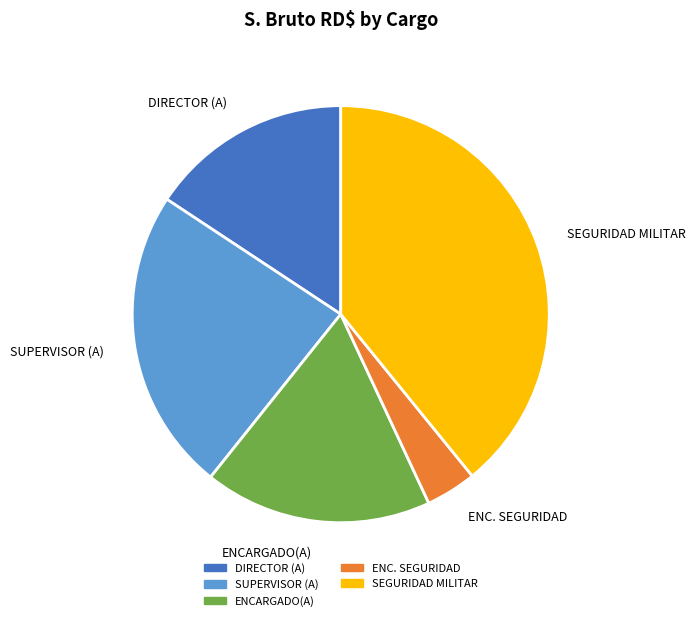

Is there a majority slice in this chart?

No